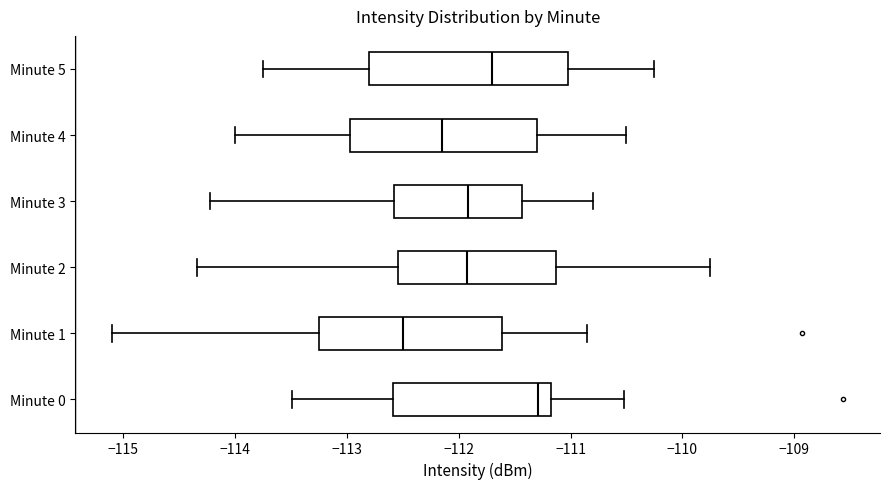

Reading bottom to top, read every box against the x-axis: the position of its median line, the range the box covers, and the ends of its whiskers. The values are not printed on the chart, so give them approximately, as read against the axis.

Minute 0: median -111.3, box -112.6 to -111.2, whiskers -113.5 to -110.5
Minute 1: median -112.5, box -113.3 to -111.6, whiskers -115.1 to -110.8
Minute 2: median -111.9, box -112.5 to -111.1, whiskers -114.3 to -109.7
Minute 3: median -111.9, box -112.6 to -111.4, whiskers -114.2 to -110.8
Minute 4: median -112.1, box -113.0 to -111.3, whiskers -114.0 to -110.5
Minute 5: median -111.7, box -112.8 to -111.0, whiskers -113.7 to -110.2